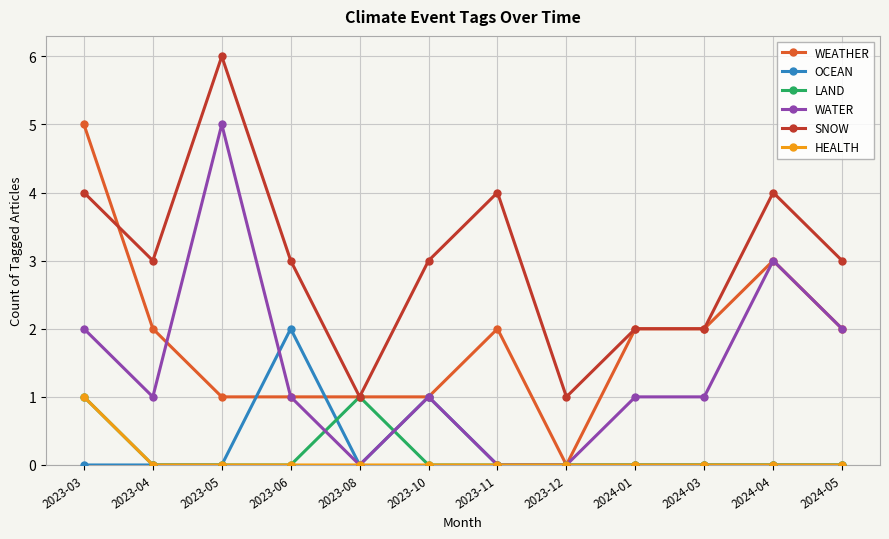

The value of HEALTH at 2023-08 is -1. True or false?

False